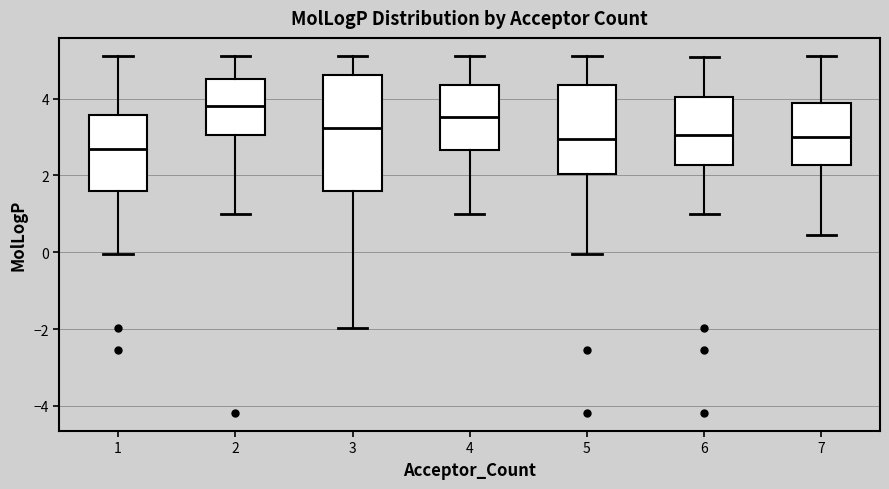

Comparing the boxes themselves (not the whiskers), which one is the tallest?

3